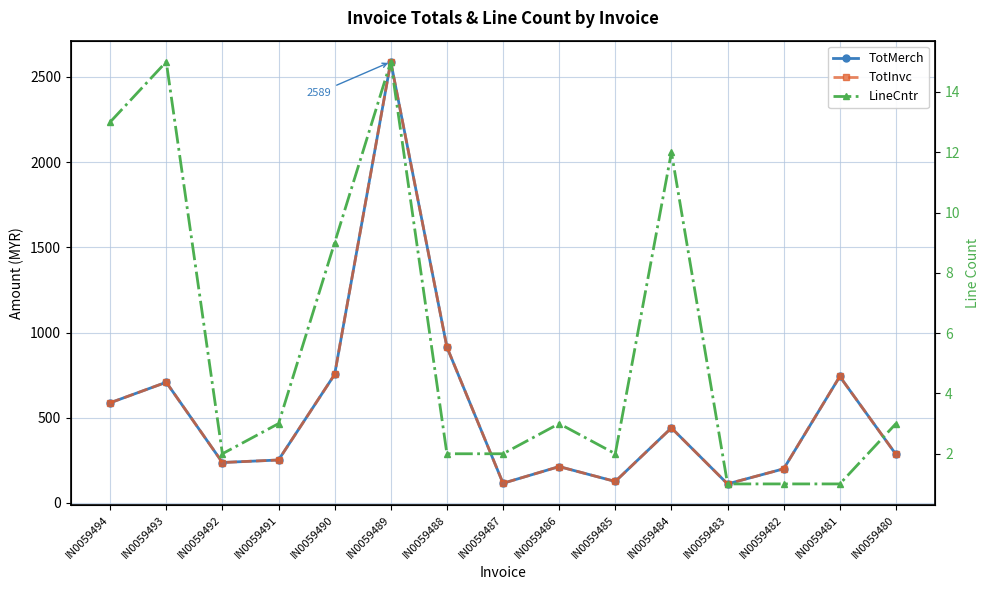

The value of LineCntr at IN0059486 is 3.0. True or false?

True